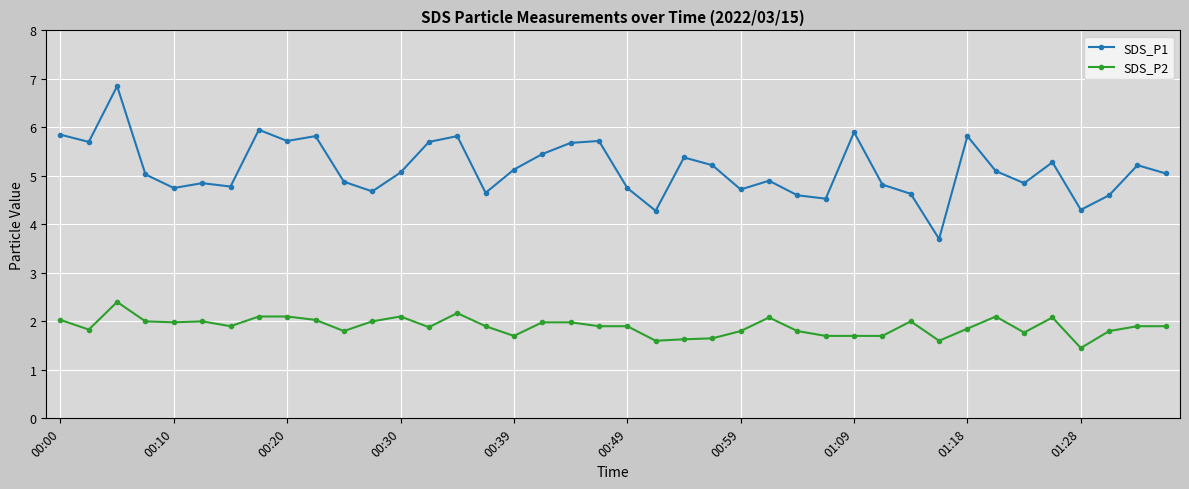

Which series has the widest spread of values?

SDS_P1